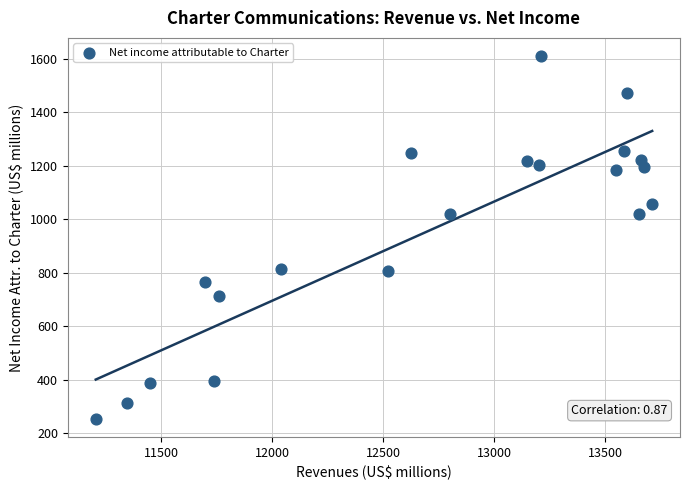

What is the range of X values (max minus min)?

2505